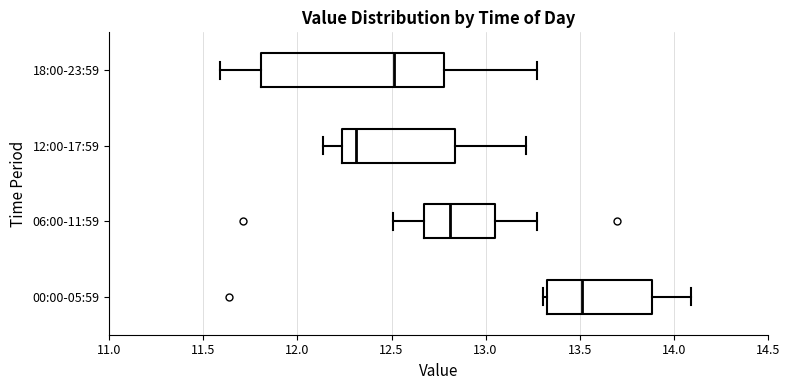

Reading bottom to top, read every box against the x-axis: the position of its median line, the range the box covers, and the ends of its whiskers. The values are not printed on the chart, so give them approximately, as read against the axis.

00:00-05:59: median 13.50, box 13.35 to 13.90, whiskers 13.30 to 14.10
06:00-11:59: median 12.80, box 12.65 to 13.05, whiskers 12.50 to 13.25
12:00-17:59: median 12.30, box 12.25 to 12.85, whiskers 12.15 to 13.20
18:00-23:59: median 12.50, box 11.80 to 12.80, whiskers 11.60 to 13.25